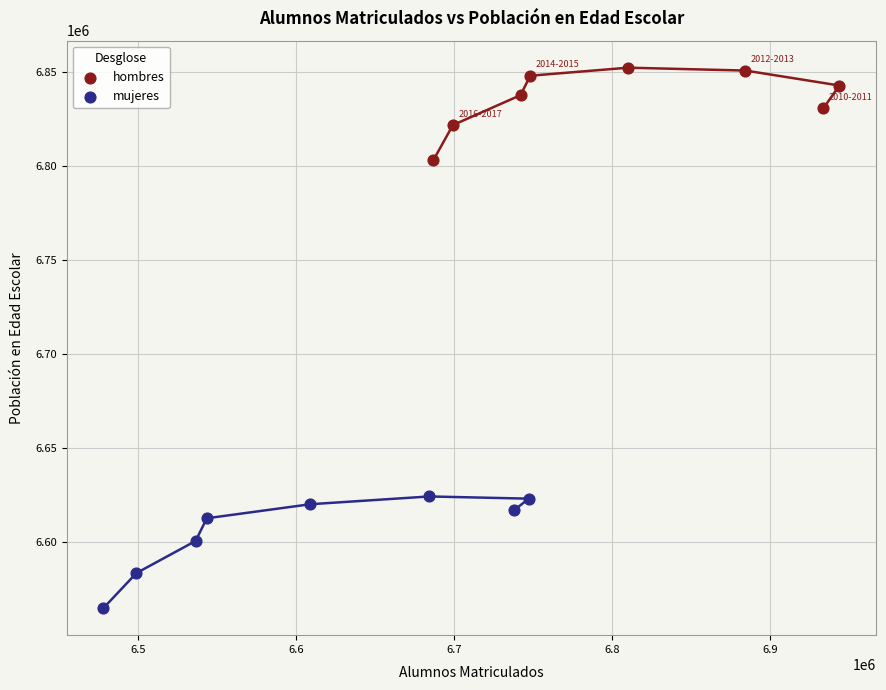

Which series reaches the maximum Y coordinate?

hombres